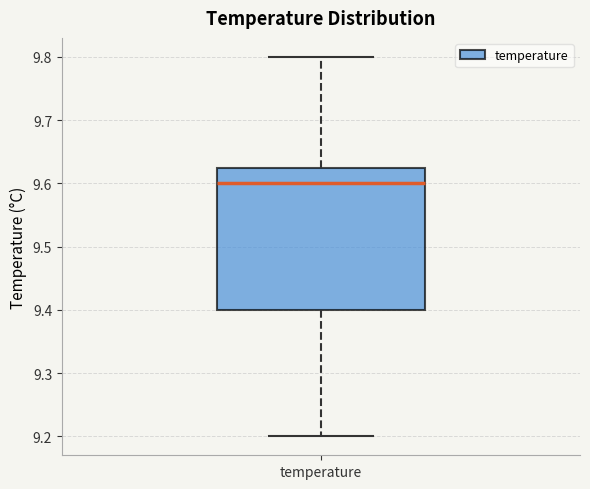

Read this box plot against the y-axis: the position of the median line, the range covered by the box, and the ends of both whiskers. The values are not printed on the chart, so give them approximately, as read against the axis.

median 9.60, box 9.40 to 9.63, whiskers 9.20 to 9.80